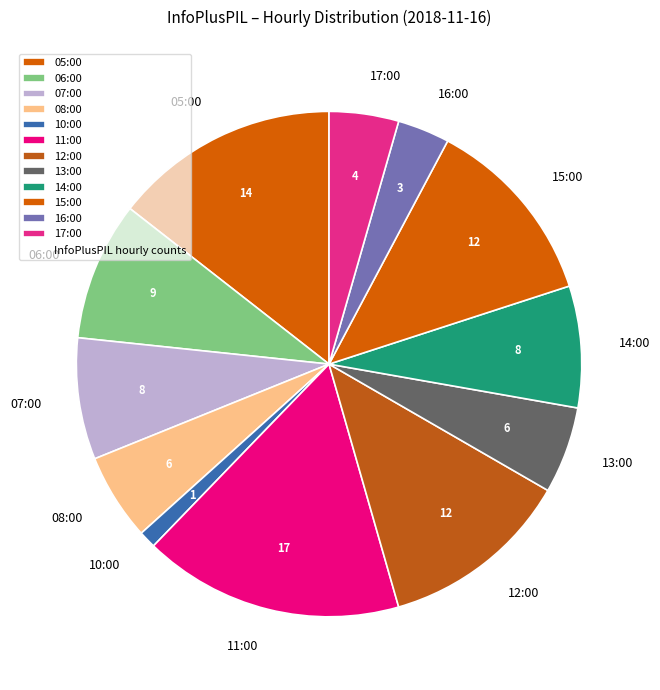

Is it true that 08:00 is 6% of the pie?

True